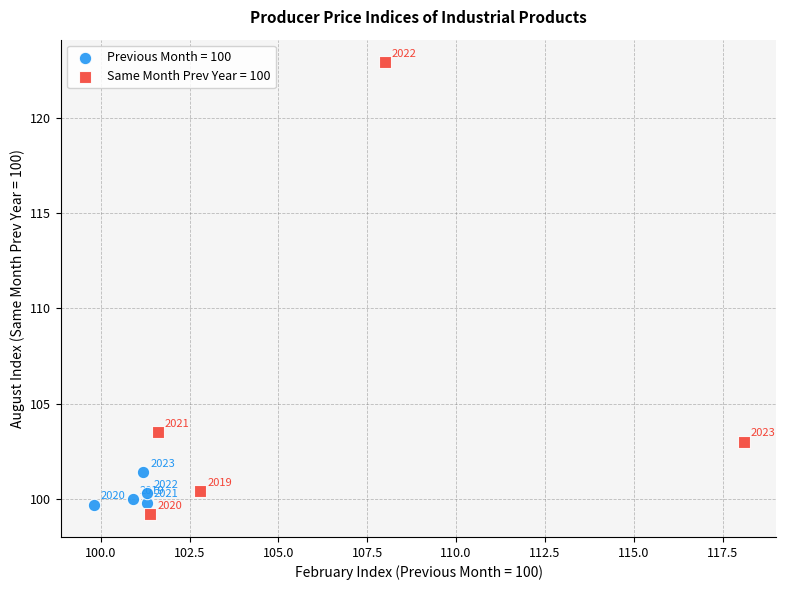

Which series has the largest Y range (max minus min)?

Same Month Prev Year = 100